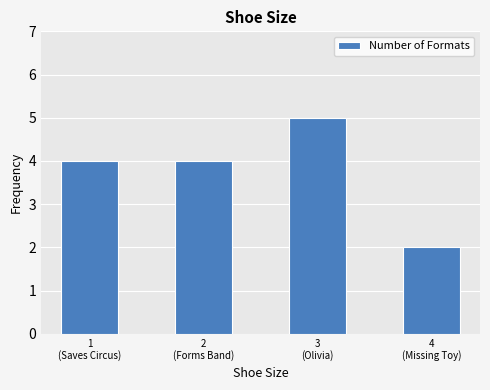

What is the maximum value shown in the chart?

5